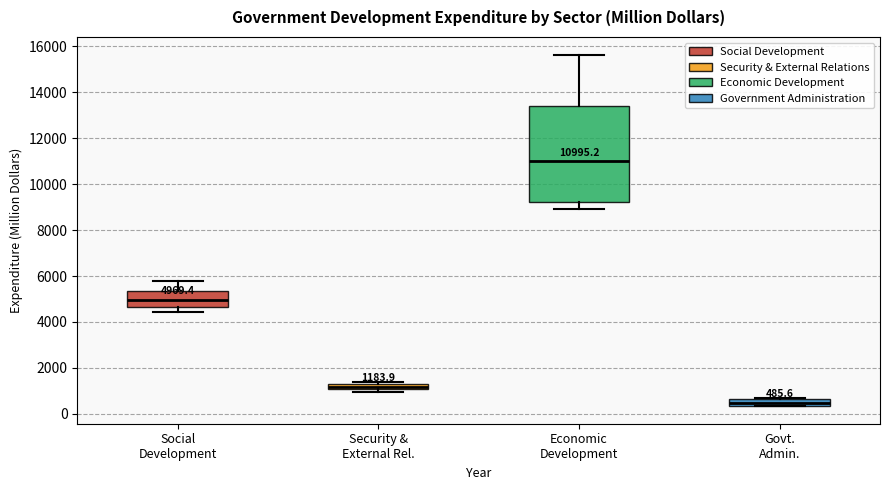

Which box has the lowest median line?

Govt. Admin.